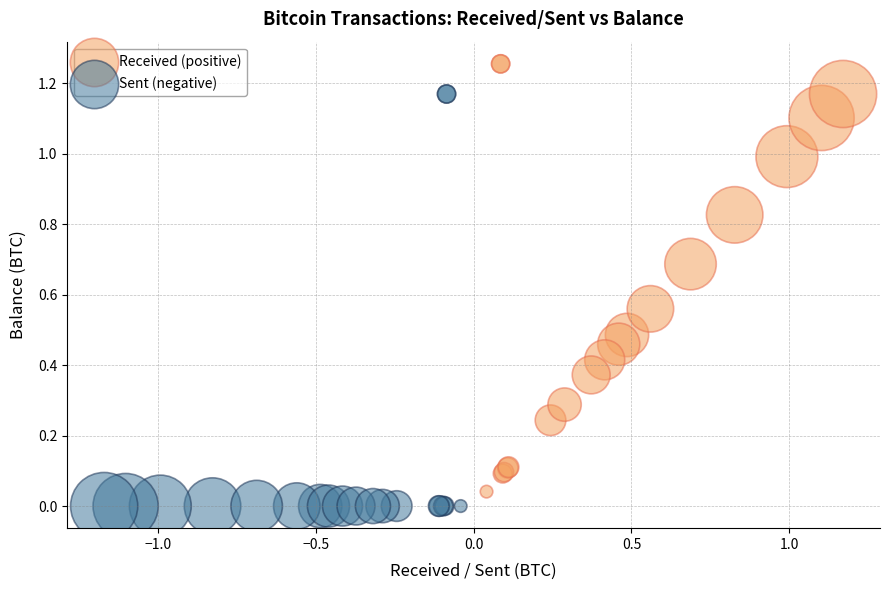

Which series has the widest spread of Y values?

Received (positive)